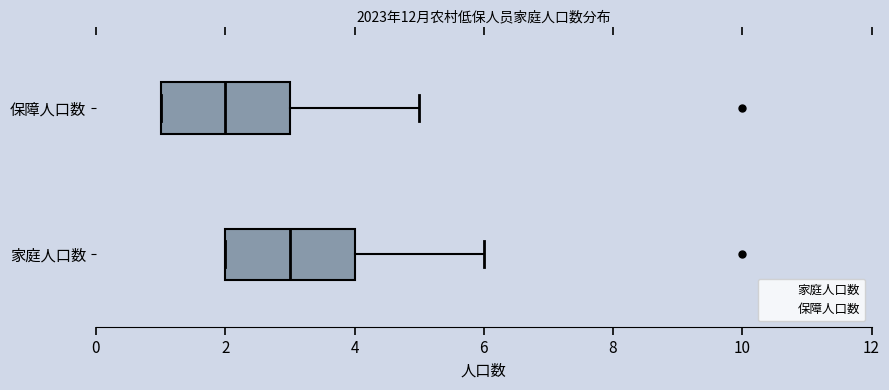

Reading bottom to top, transcribe this box plot: for each box, give where its median line is, the range the box spans, and where its two whiskers end, as read against the x-axis. The values are not printed on the chart, so give them approximately, as read against the axis.

家庭人口数: median 3, box 2 to 4, whiskers 2 to 6
保障人口数: median 2, box 1 to 3, whiskers 1 to 5